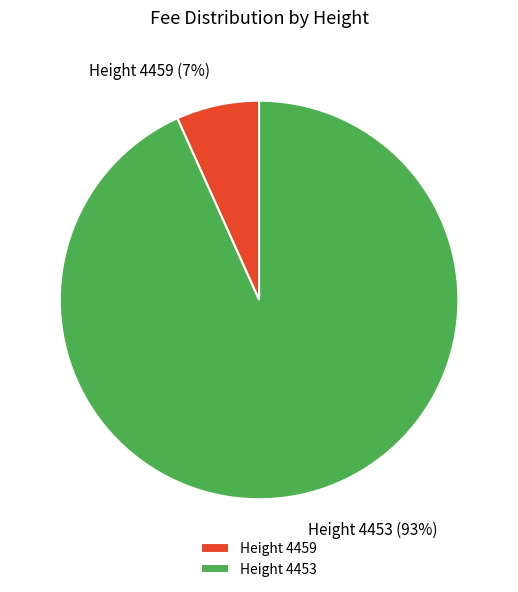

True or false: Height 4459 accounts for 7% of the total.

True